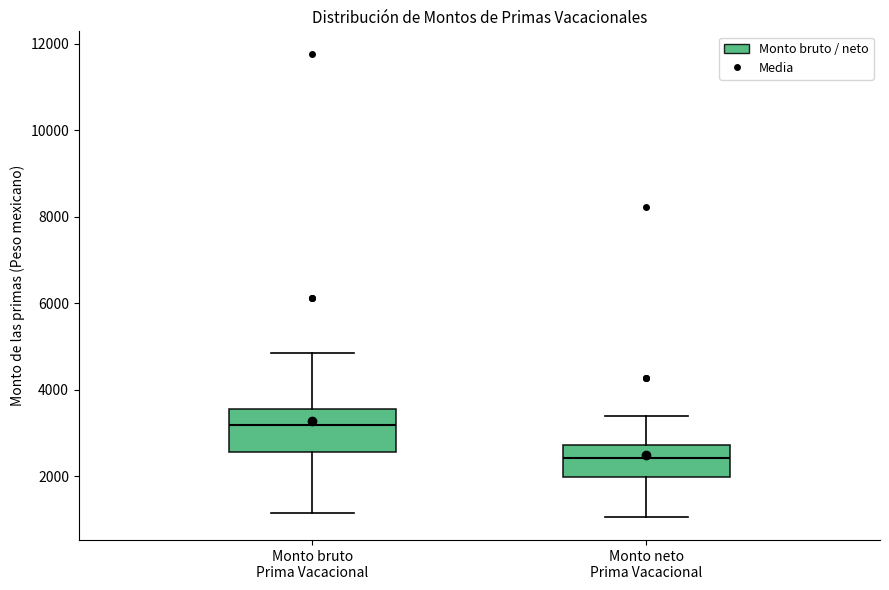

Reading left to right, read every box against the y-axis: the position of its median line, the range the box covers, and the ends of its whiskers. The values are not printed on the chart, so give them approximately, as read against the axis.

Monto bruto Prima Vacacional: median 3200, box 2600 to 3600, whiskers 1200 to 4800
Monto neto Prima Vacacional: median 2400, box 2000 to 2800, whiskers 1000 to 3400